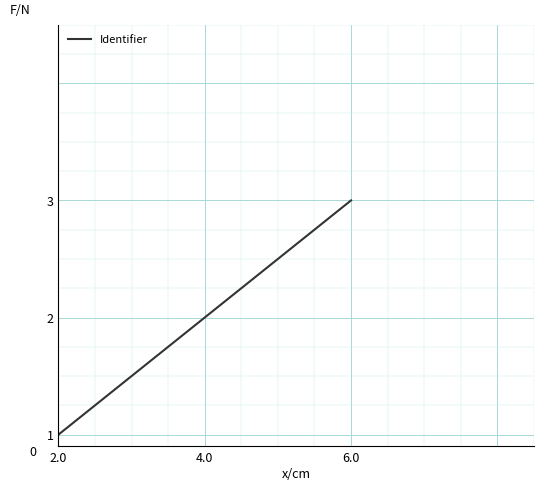

At which category does the chart reach its peak across all series?

6.0